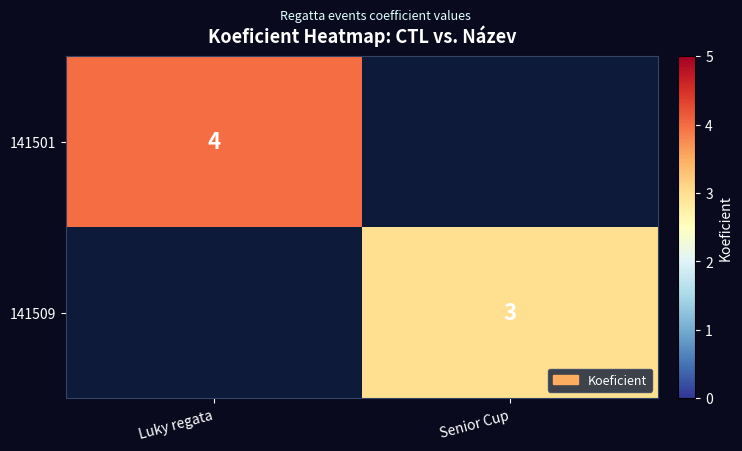

Is the value of 141509 at Senior Cup greater than the value of 141501 at Luky regata?

No